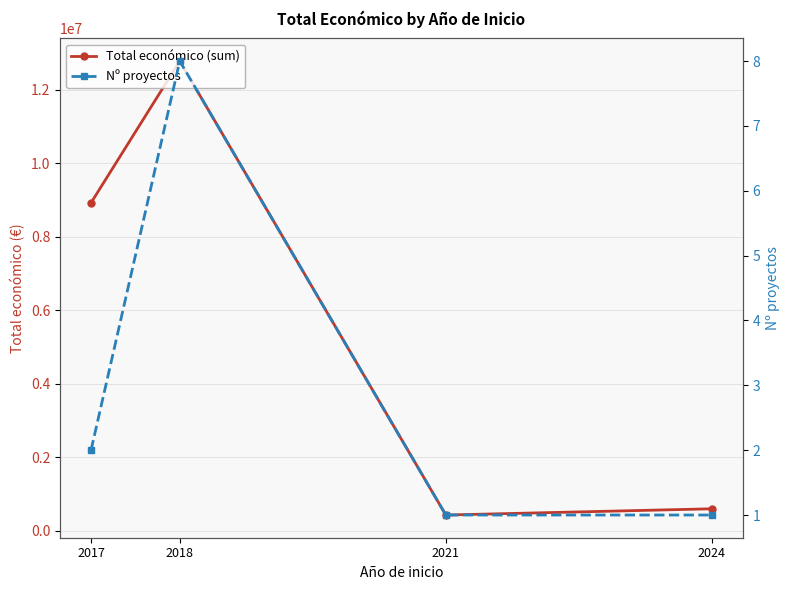

What is the maximum value for Total económico (sum)?

12774253